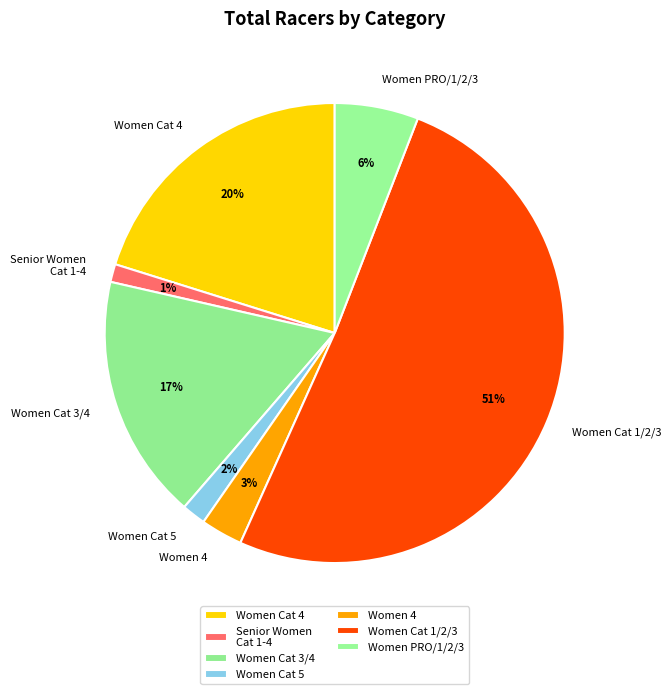

True or false: Women Cat 1/2/3 accounts for 68% of the total.

False